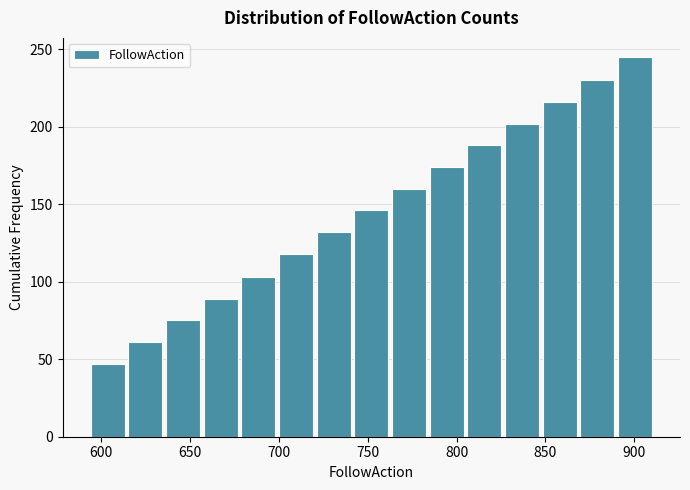

Reading left to right, transcribe this chart: for each bar, give the range it covers on the x-axis and its height. Neither the bar edges nor the heights are printed on the chart, so give them approximately, as read against the axes.

595 to 615: 45
615 to 635: 60
635 to 655: 75
655 to 680: 90
680 to 700: 105
700 to 720: 120
720 to 740: 130
740 to 765: 145
765 to 785: 160
785 to 805: 175
805 to 825: 190
825 to 845: 200
845 to 870: 215
870 to 890: 230
890 to 910: 245